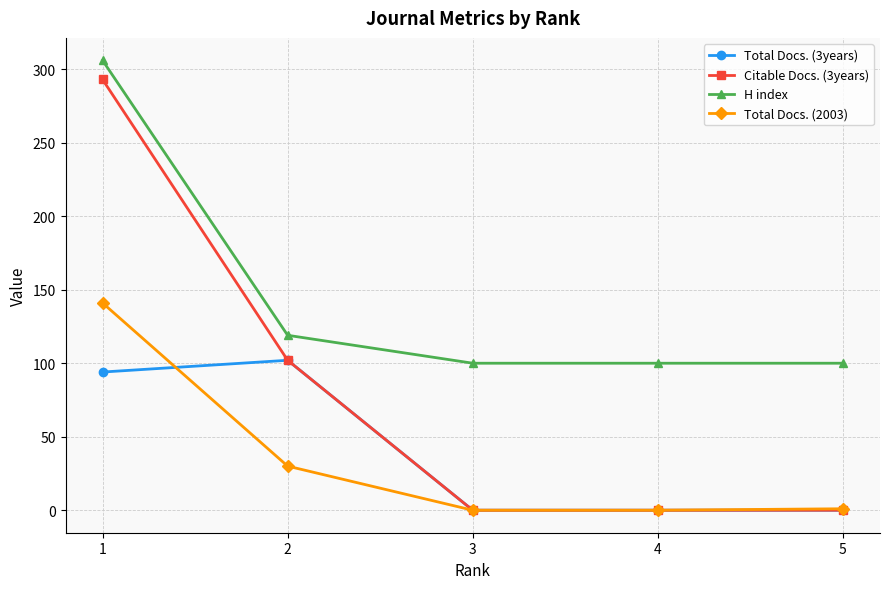

What value does the H index series have at 5, to the nearest 50?

100